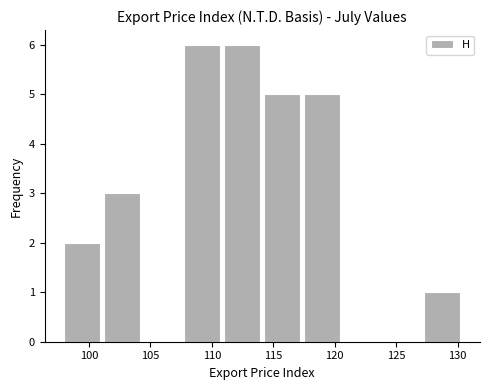

How tall is the bar that spans 101.0 to 104.5 on the x-axis? Neither the bar edges nor the heights are printed on the chart, so give them approximately, as read against the axes.

3